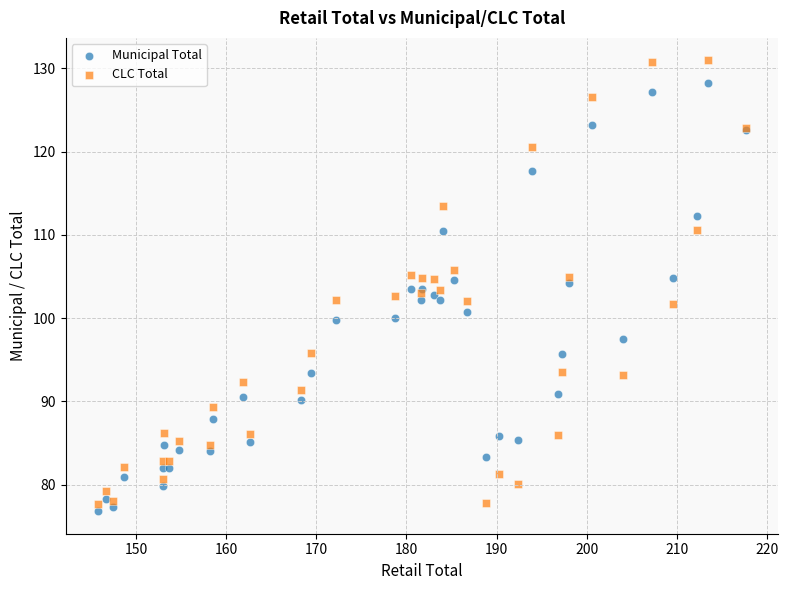

What are all the series names shown in the legend?

Municipal Total, CLC Total